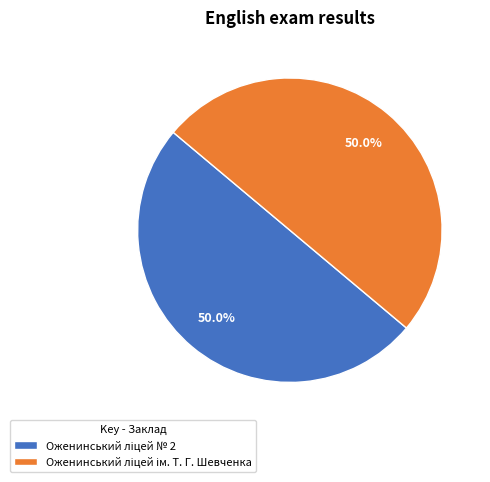

Count the number of slices in the pie.

2